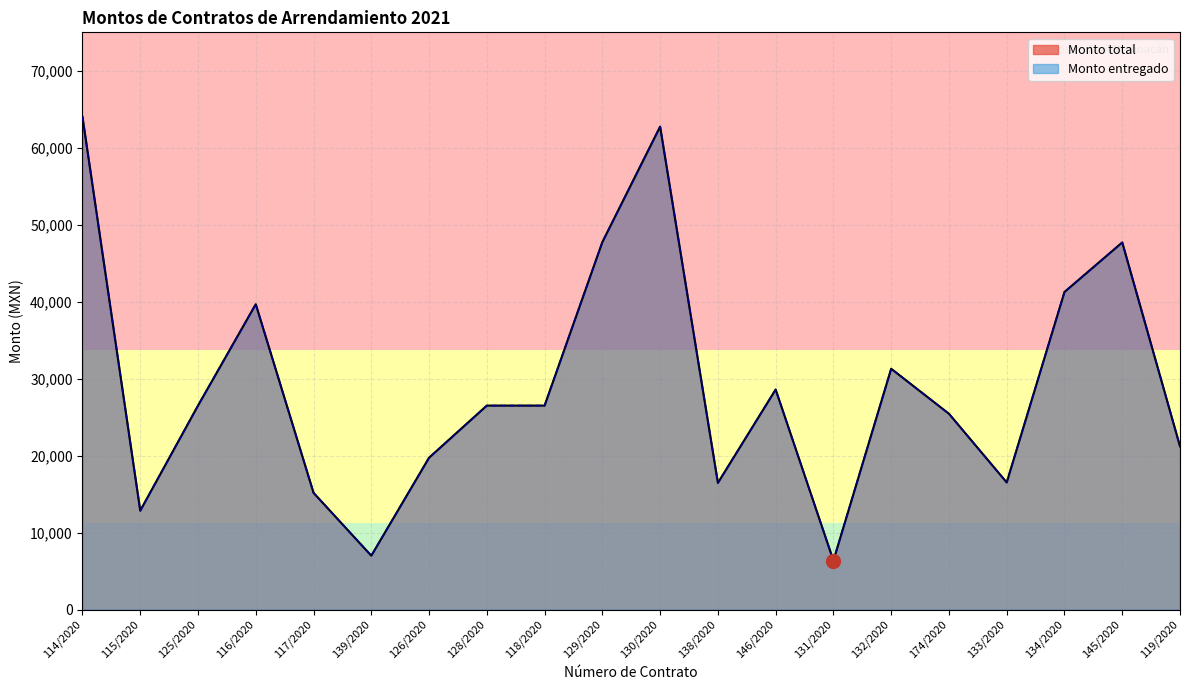

What is the value of the Monto entregado point at the 3rd from the left?

26500.0